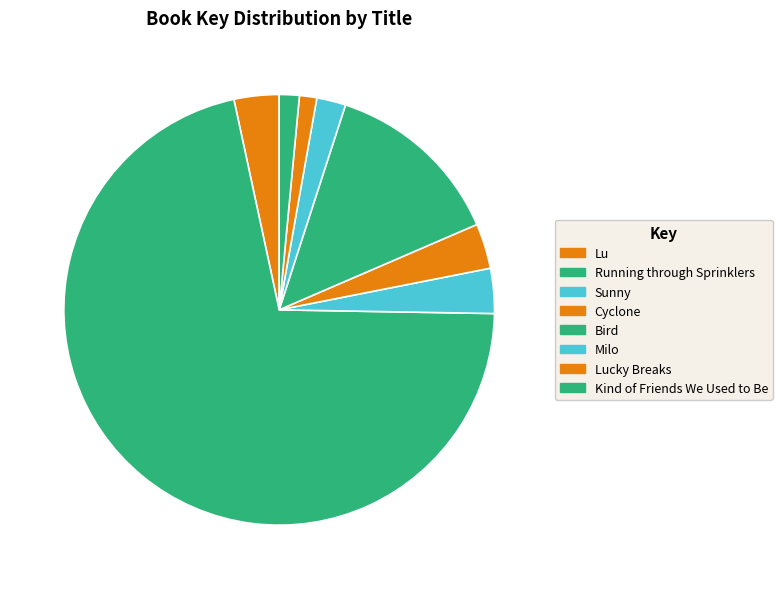

Approximately how many times larger is the value at Cyclone compared to Lu?

1.0